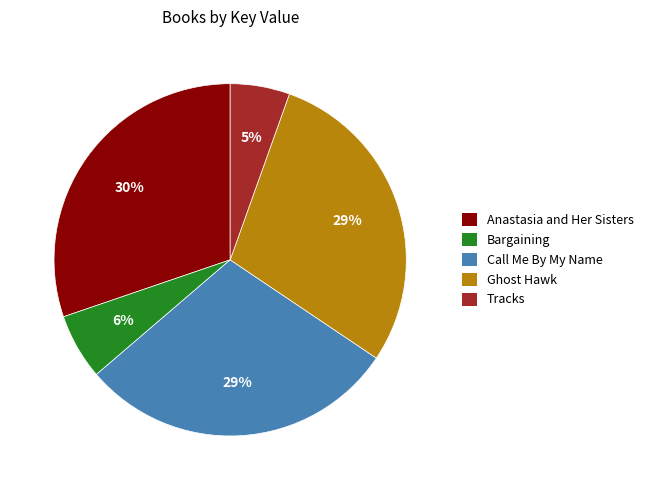

Which slice is the smallest?

Tracks